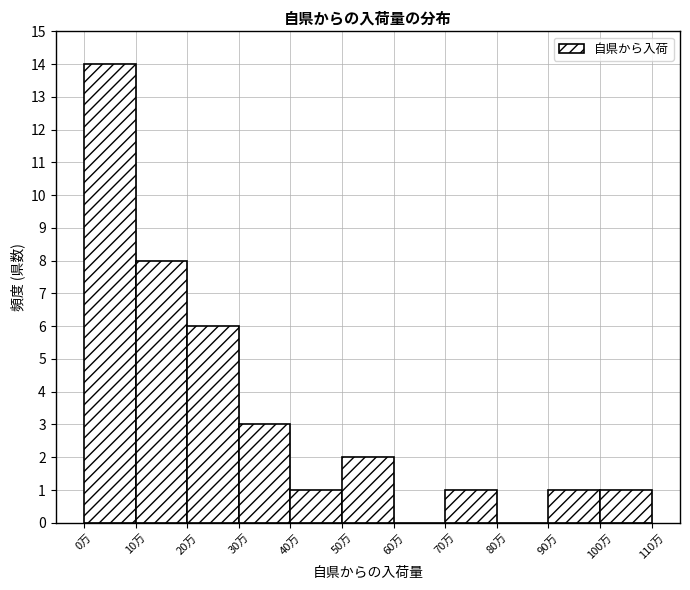

Reading left to right, transcribe all the data shown in this chart.

0万=14	10万=8	20万=6	30万=3	40万=1	50万=2	60万=0	70万=1	80万=0	90万=1	100万=1